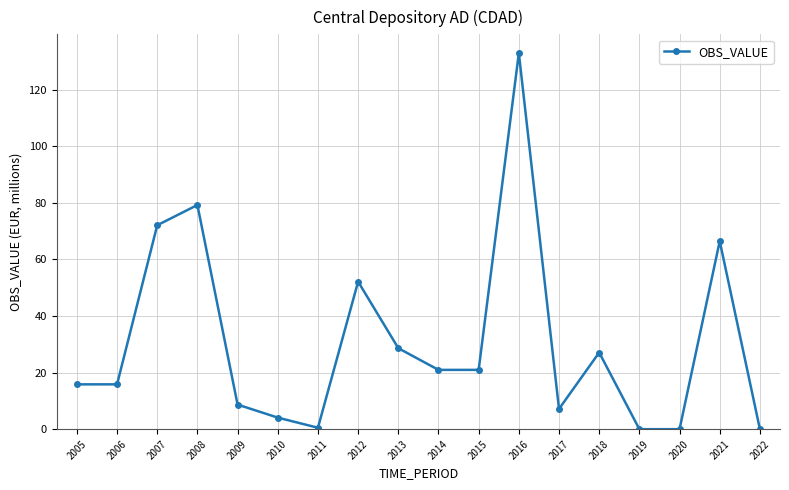

What is the value of the 3rd point from the left?

72.1